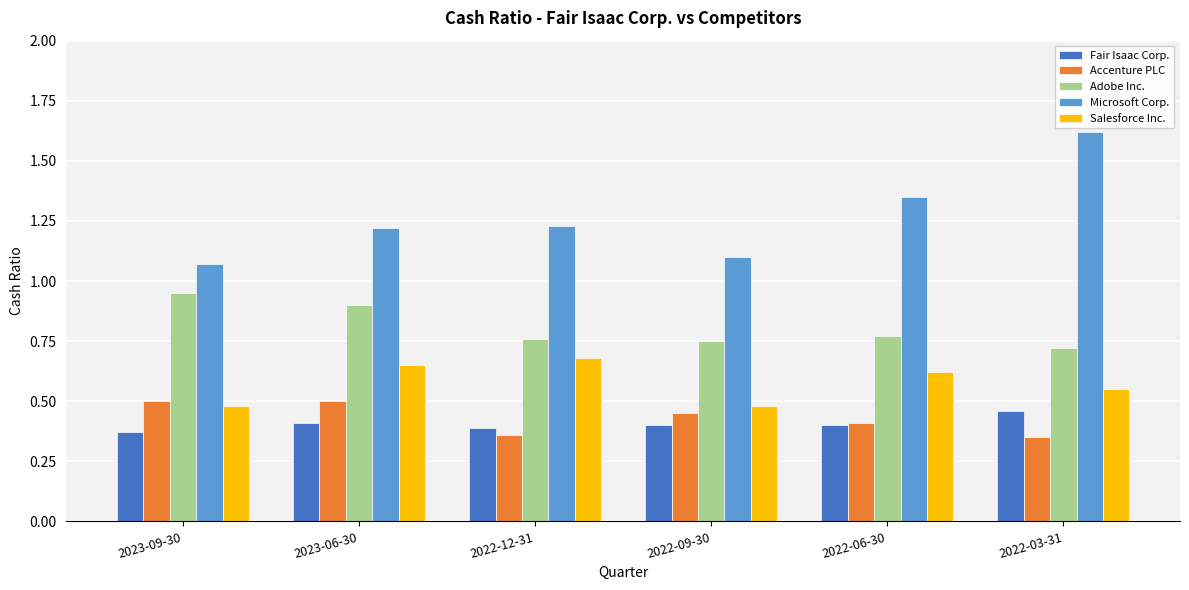

Is it true that Accenture PLC equals 0.7 at 2022-09-30?

False